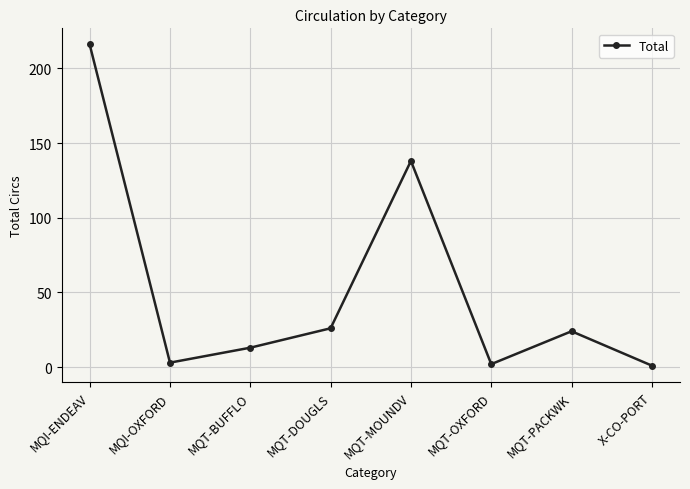

What is the label of the 7th point from the right?

MQI-OXFORD